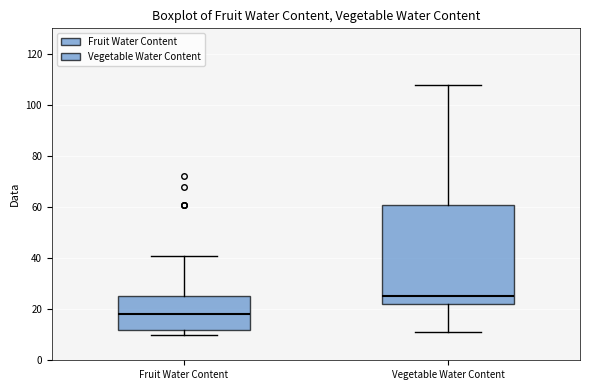

Where is the upper edge of the box for Vegetable Water Content on the y-axis? The values are not printed on the chart, so give them approximately, as read against the axis.

62